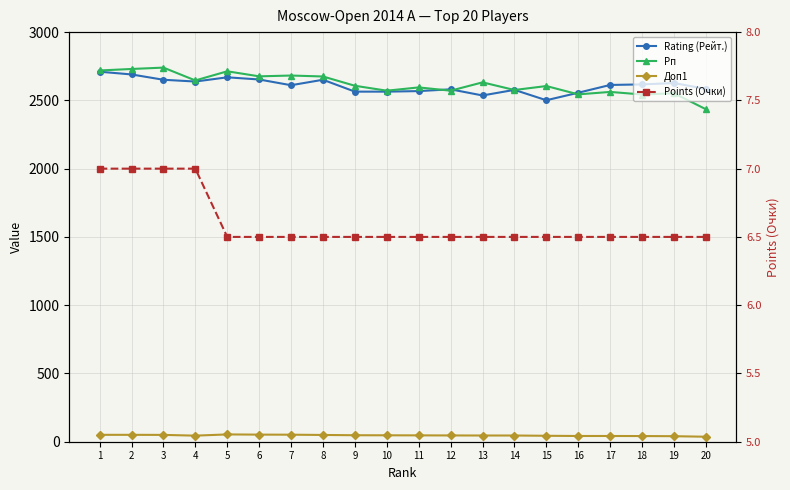

What is the value of the Points (Очки) point at the 6th from the left?

6.5